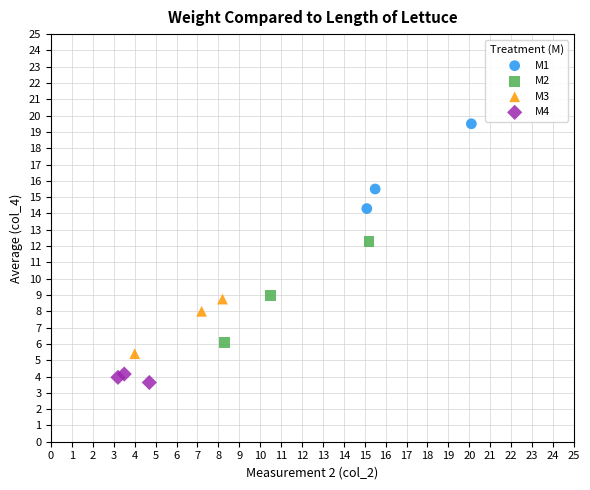

Which series reaches the maximum Y coordinate?

M1